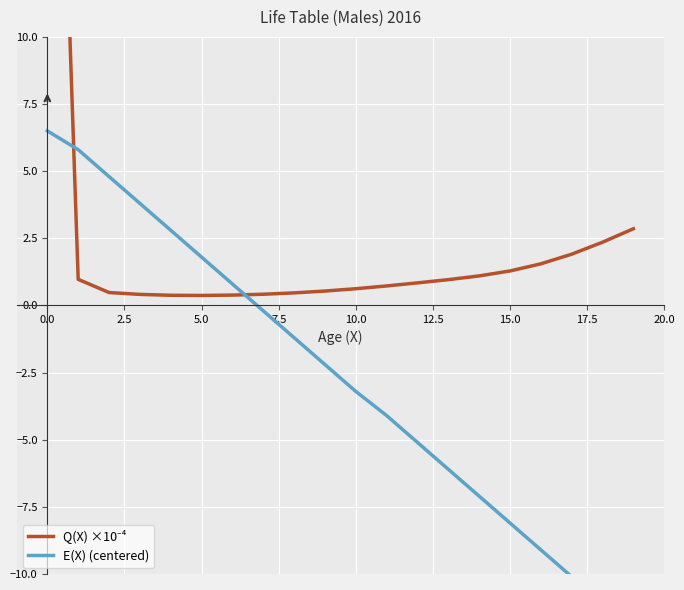

True or false: Q(X) ×10⁻⁴ has more than 1 points higher than both neighbors.

False